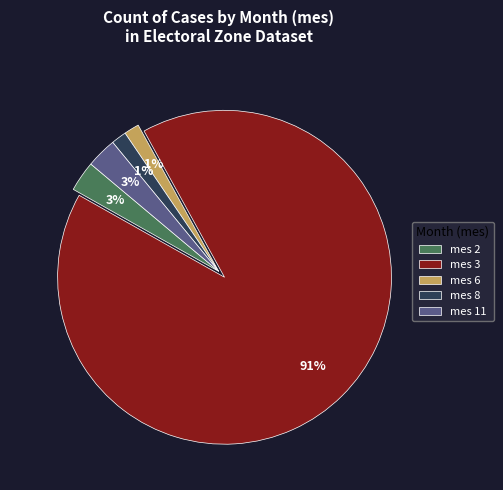

What is the largest slice in the pie chart?

mes 3